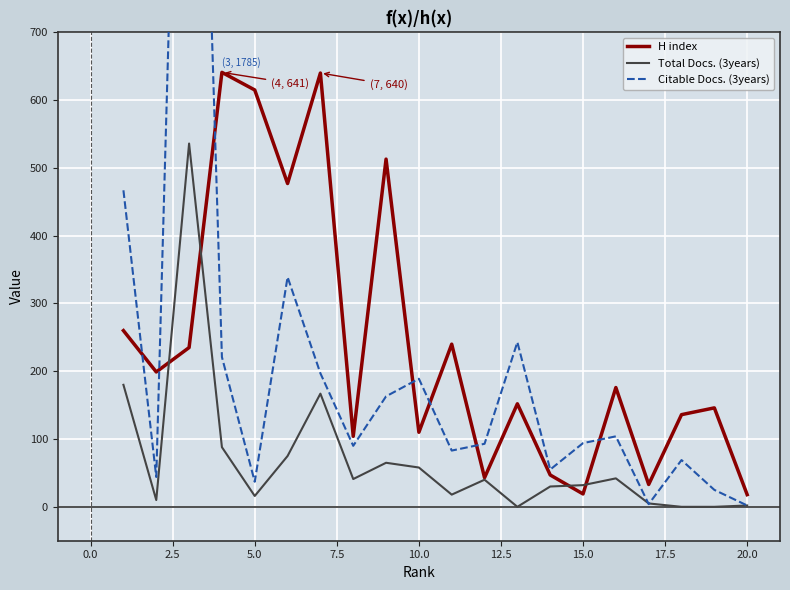

What is the maximum value for H index?

641